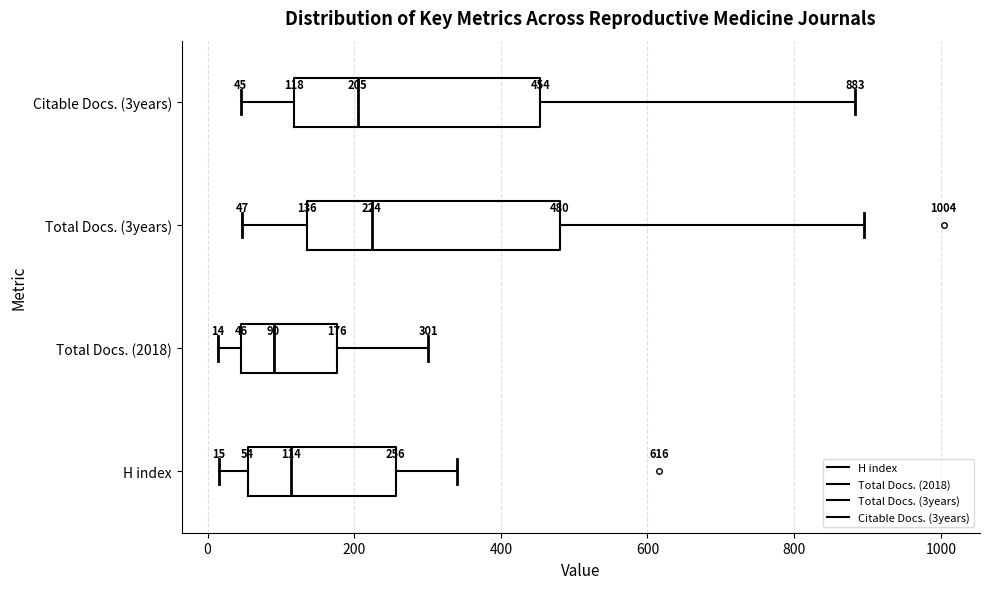

Which box's median line is the furthest to the left?

Total Docs. (2018)